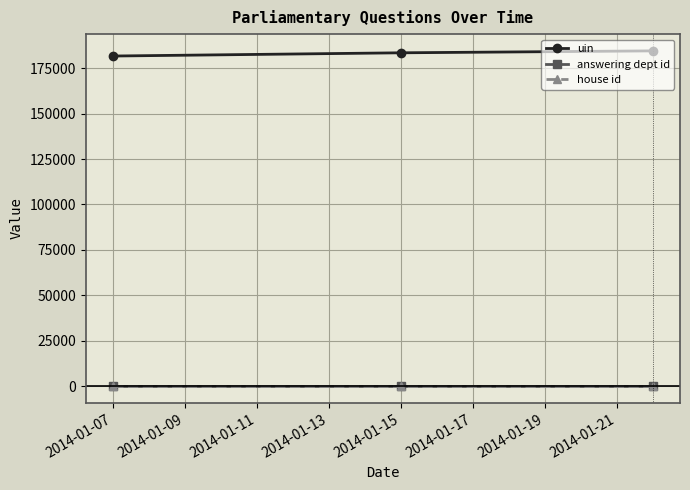

What is the minimum value for uin?

181673